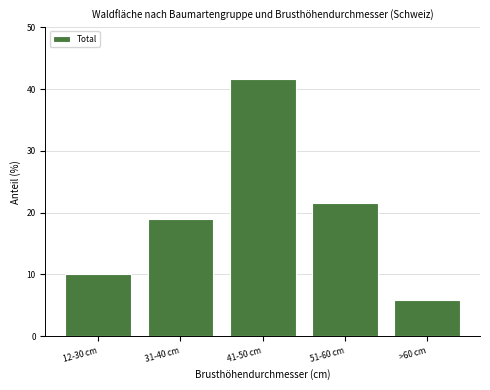

Reading right to left, extract all data points from this chart.

>60 cm=5.9	51-60 cm=21.5	41-50 cm=41.7	31-40 cm=18.9	12-30 cm=10.1